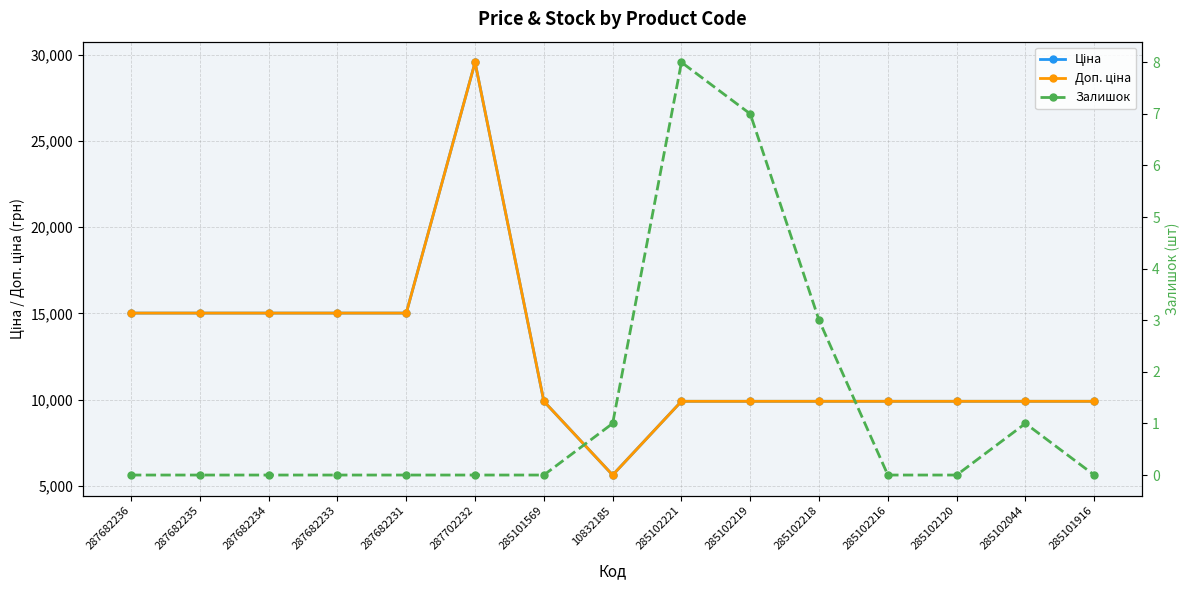

Where is Залишок nearest to the value 4?

285102218